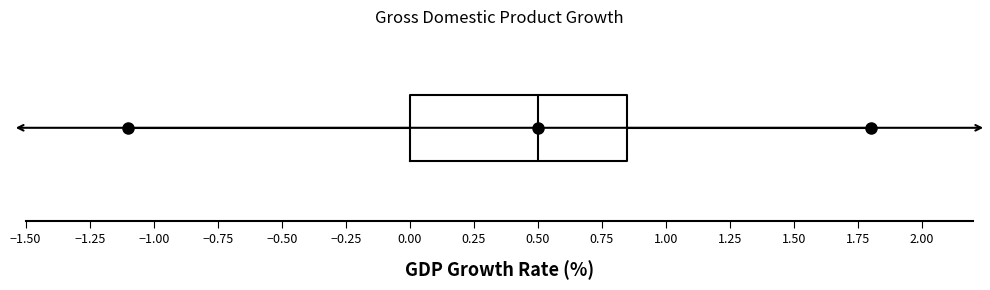

Read this box plot against the x-axis: the position of the median line, the range covered by the box, and the ends of both whiskers. The values are not printed on the chart, so give them approximately, as read against the axis.

median 0.50, box 0.00 to 0.85, whiskers -1.10 to 1.80